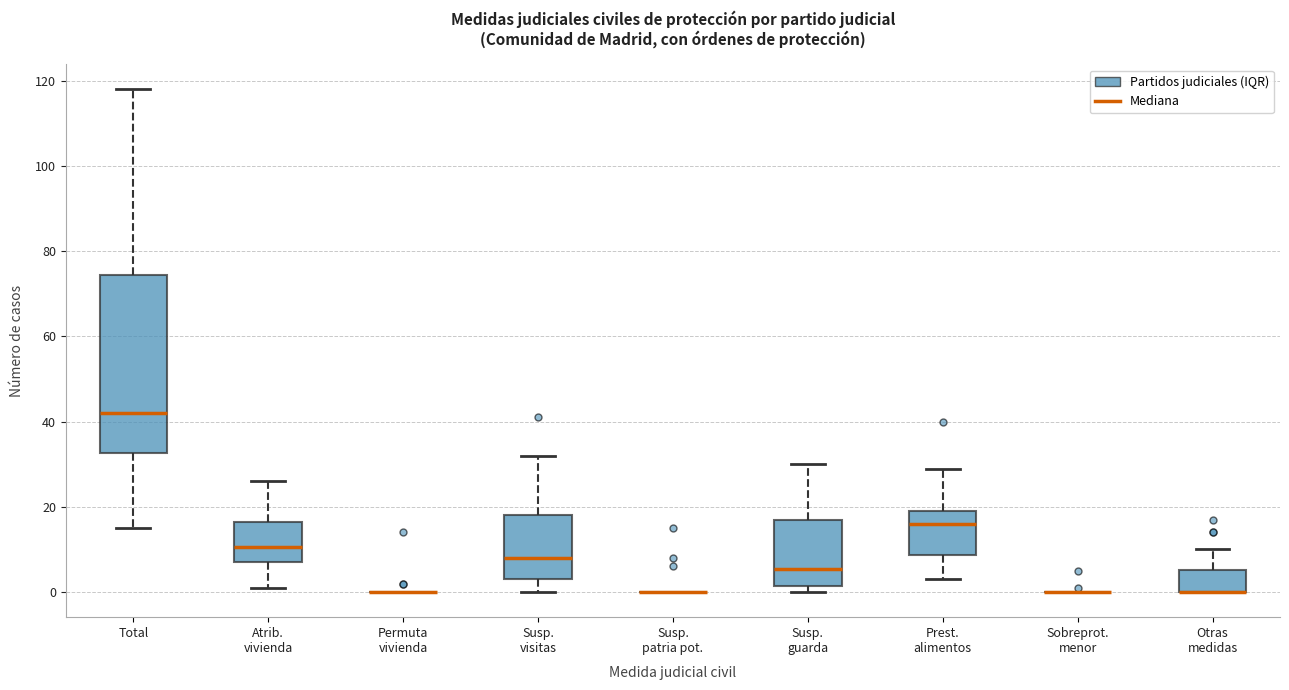

Which box is the tallest, from its lower edge to its upper edge?

Total